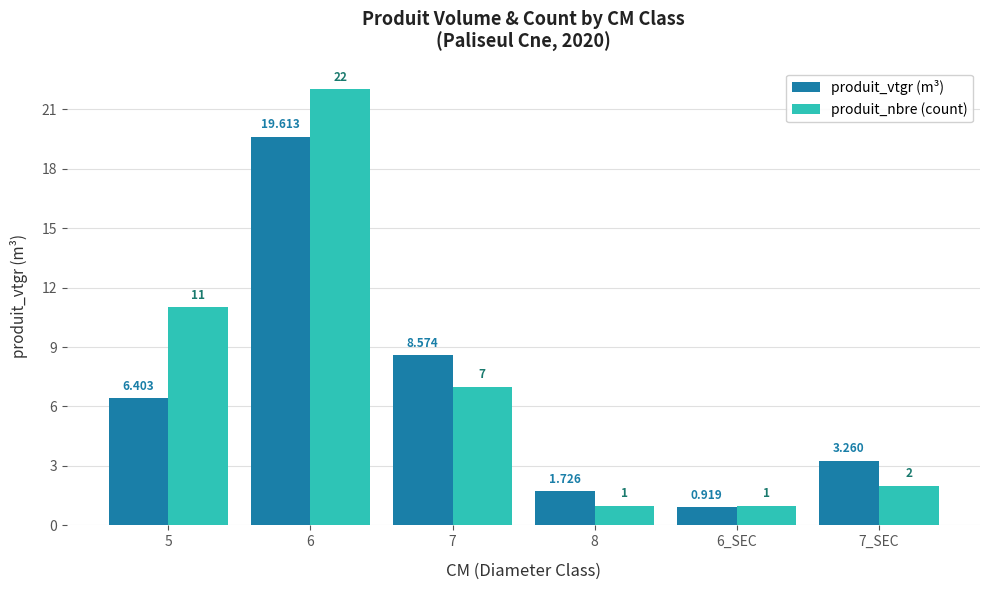

Is the value of produit_nbre (count) at 8 greater than the value of produit_vtgr (m³) at 8?

No